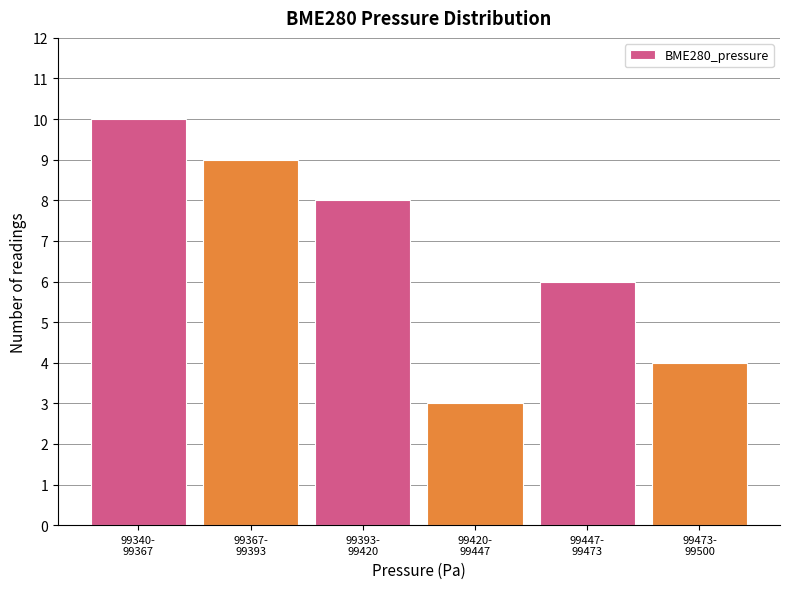

Reading left to right, list all the values displayed in this chart.

10	9	8	3	6	4